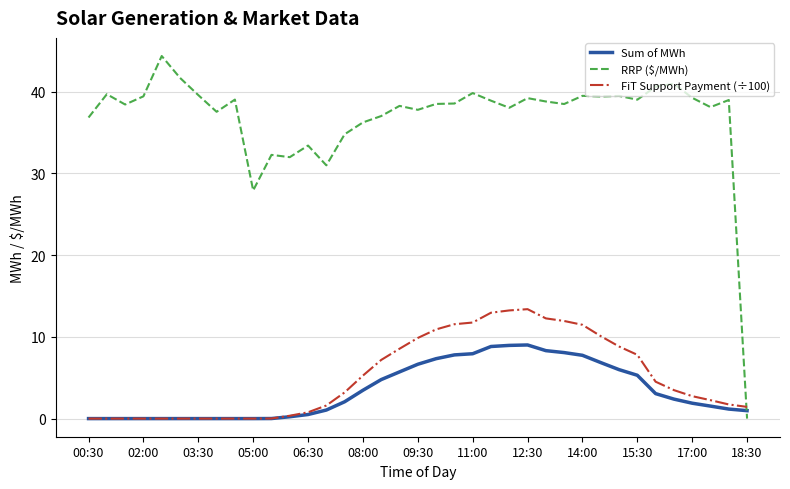

Which series has the largest total across all categories?

RRP ($/MWh)